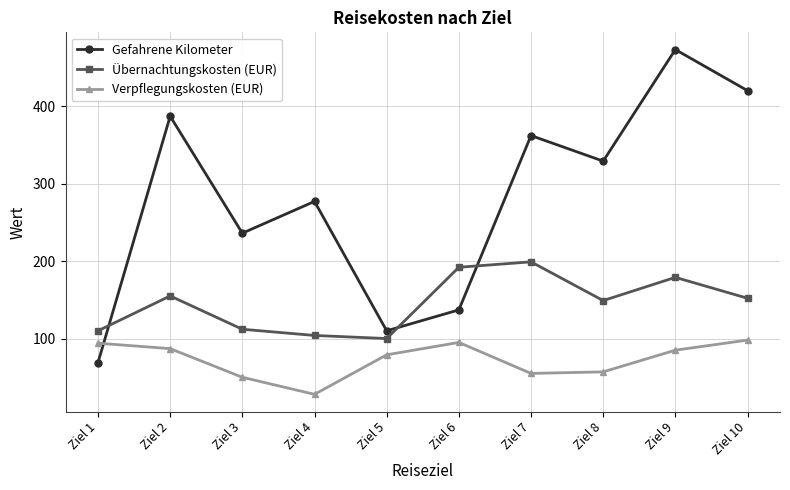

Does the chart have visible grid lines?

Yes